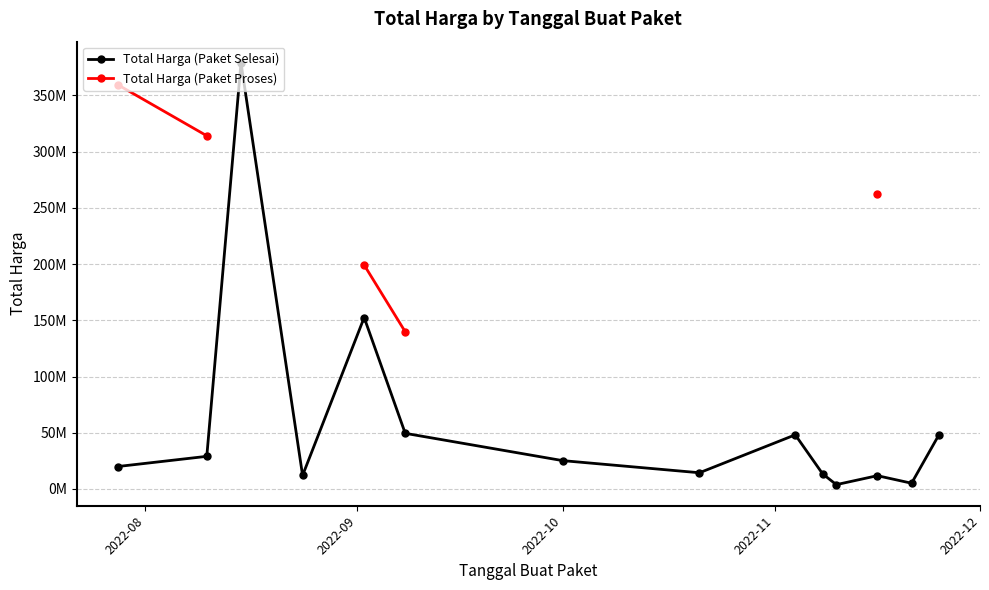

What is the sum of all Total Harga (Paket Selesai) values?

812020000.0